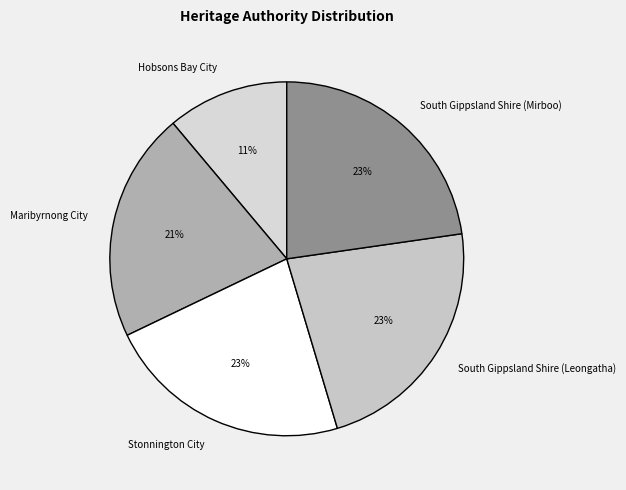

To the nearest percent, what is the combined percentage of Stonnington City and Maribyrnong City?

44%